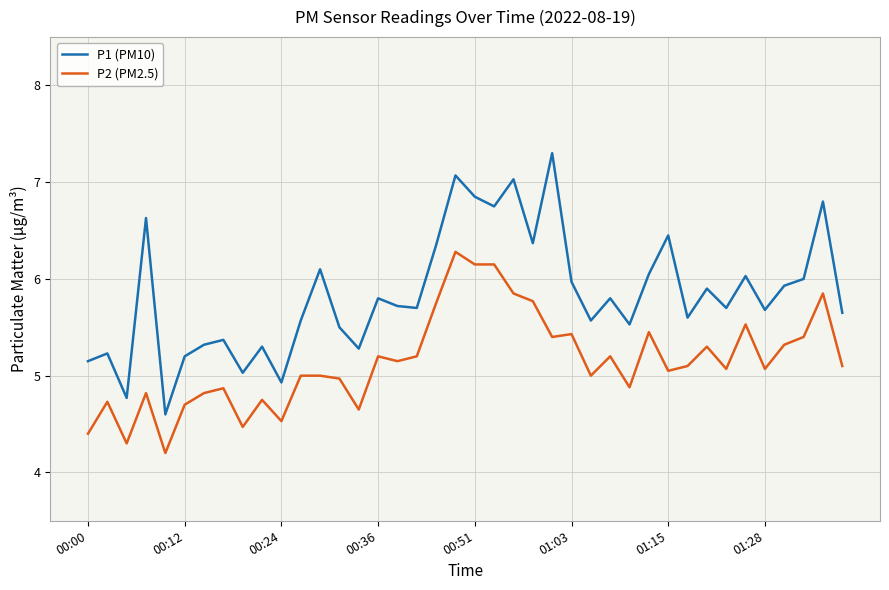

List the series in order of their peak value, lowest first.

P2 (PM2.5), P1 (PM10)